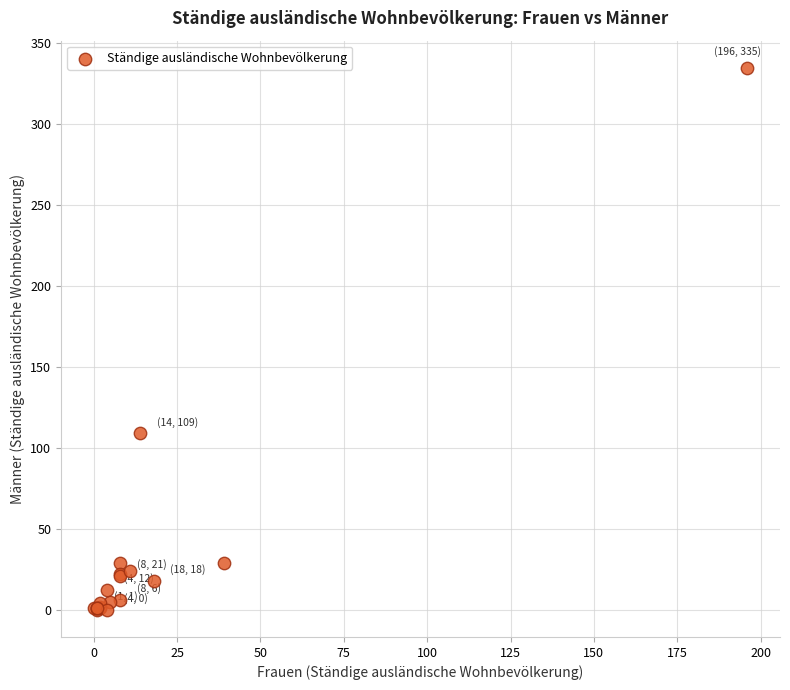

What Y value in the scatter plot is closest to 167?

109